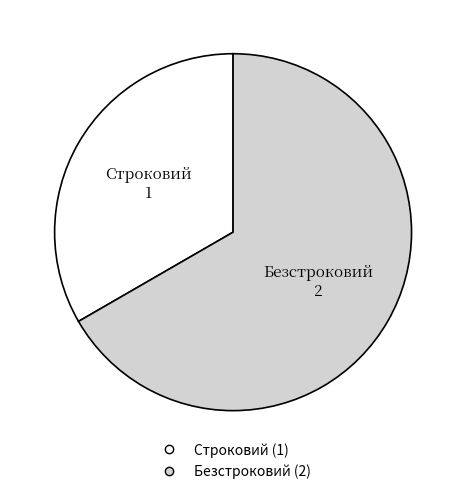

Which slice is the smallest?

Строковий